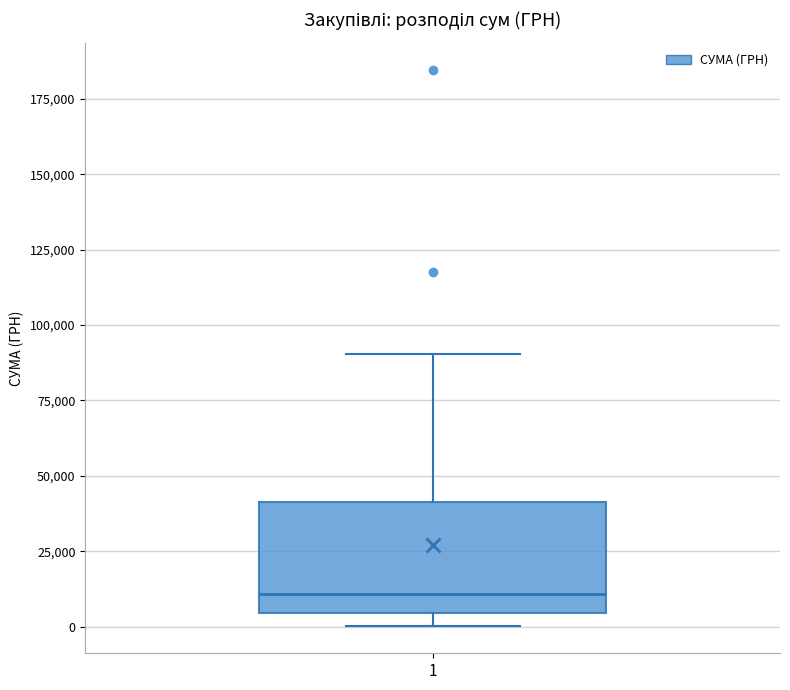

Read this box plot against the y-axis: the position of the median line, the range covered by the box, and the ends of both whiskers. The values are not printed on the chart, so give them approximately, as read against the axis.

median 10000, box 5000 to 40000, whiskers 0 to 90000